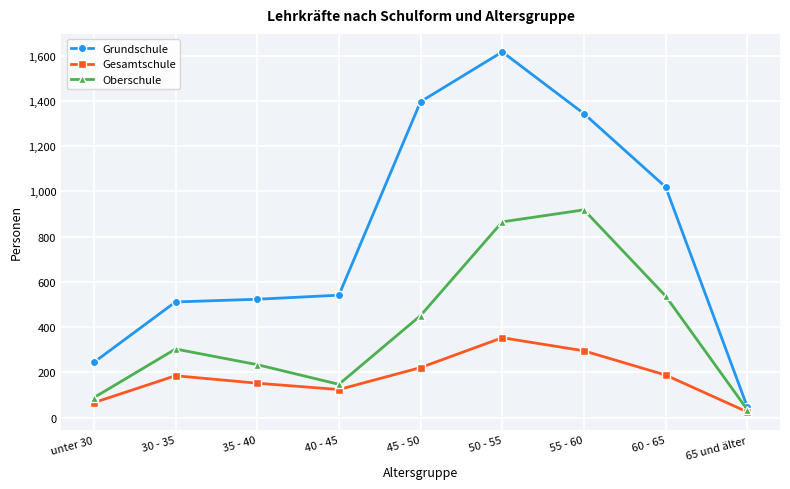

List the series in order of their peak value, lowest first.

Gesamtschule, Oberschule, Grundschule